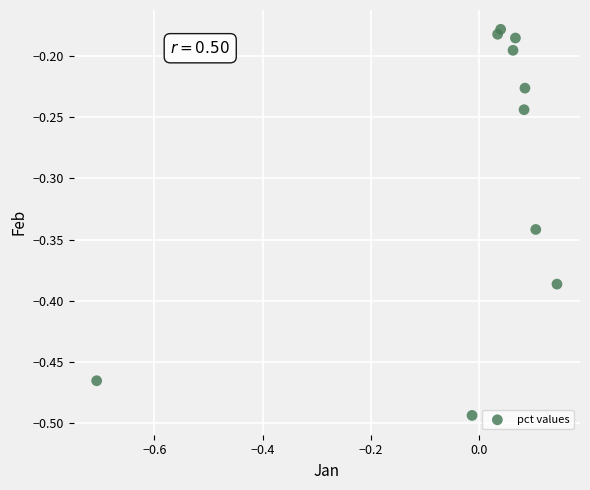

What is the range of X values (max minus min)?

0.9